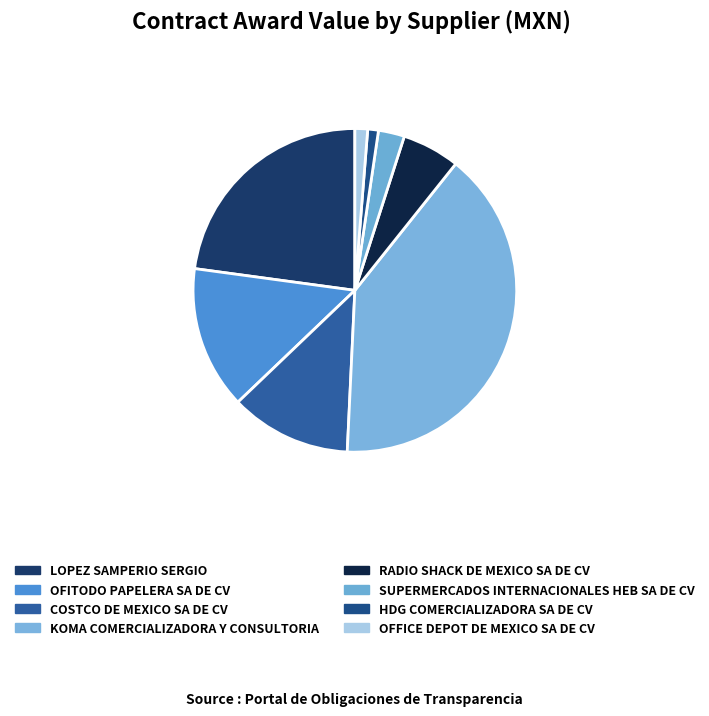

Does COSTCO DE MEXICO SA DE CV account for over 50% of the chart?

No